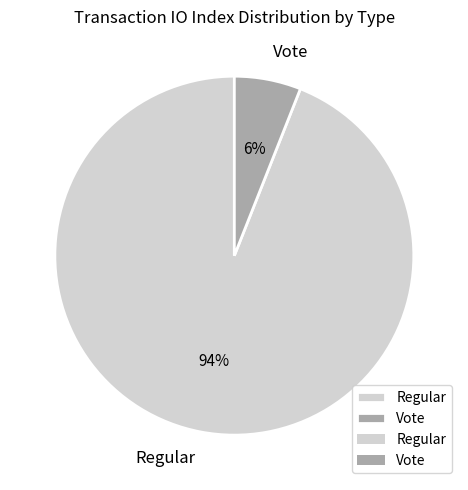

To the nearest percent, what portion does Regular represent?

94%